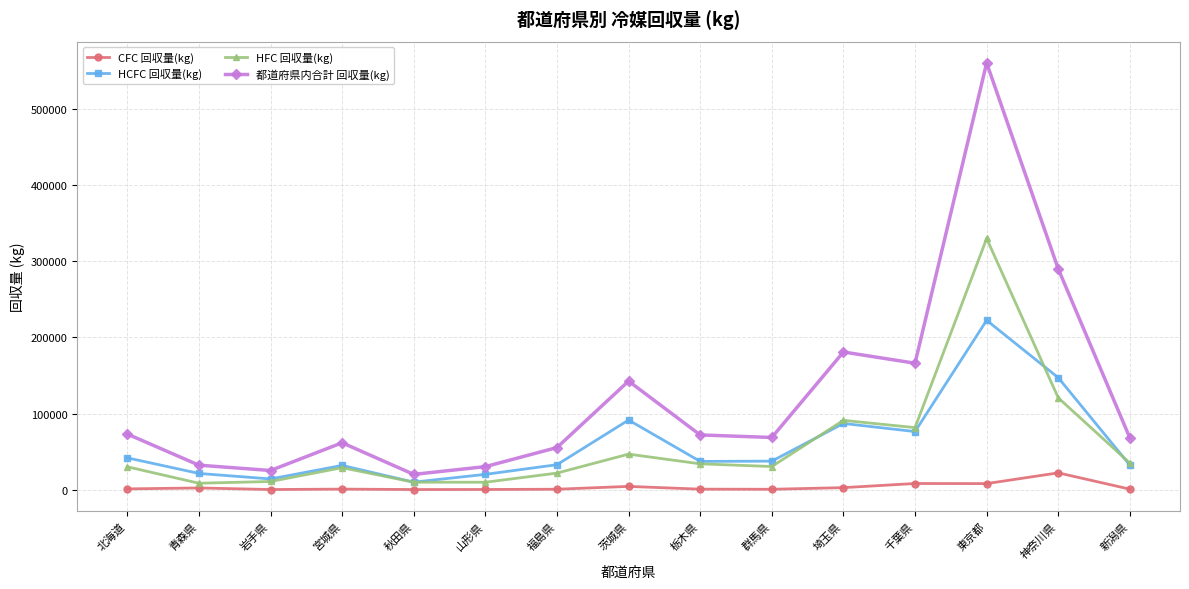

Which series has the largest range (max minus min)?

都道府県内合計 回収量(kg)